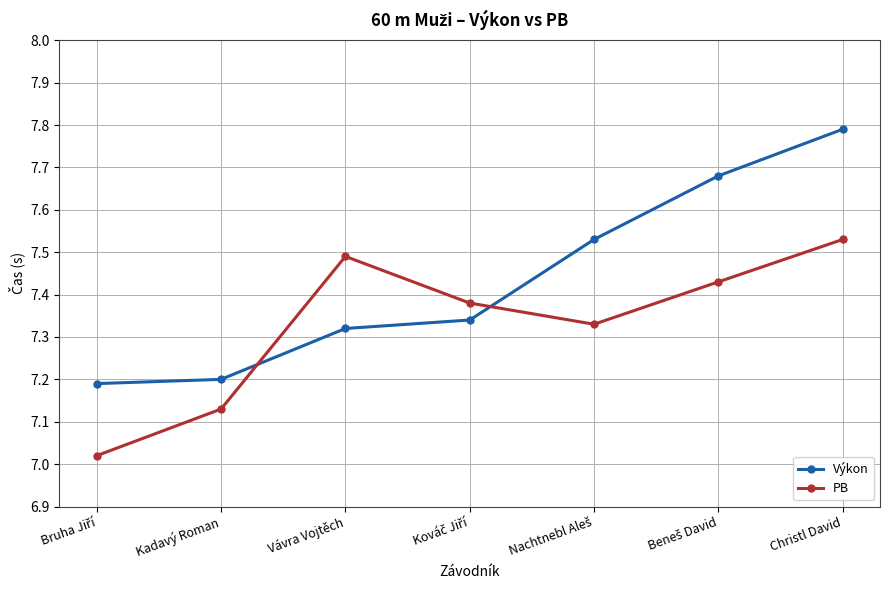

Which category has the highest value in the PB series?

Christl David